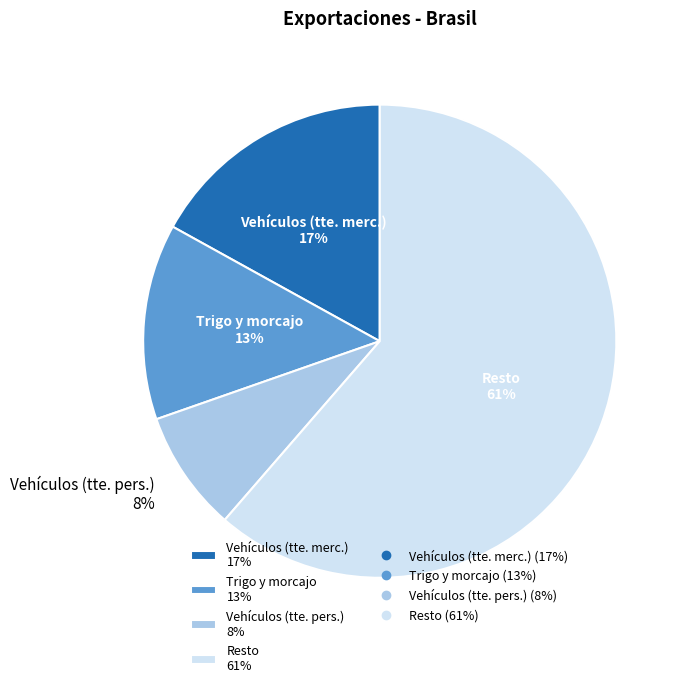

What is the largest slice in the pie chart?

Resto